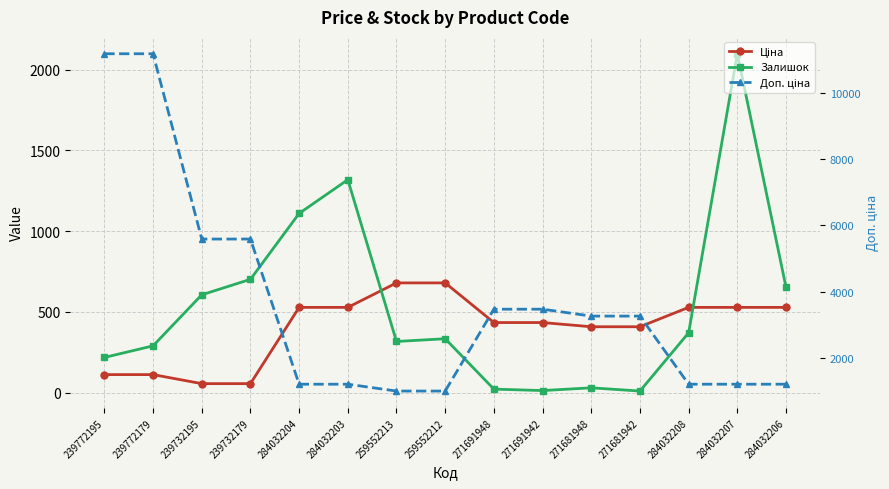

How many times do Залишок and Ціна cross each other?

2